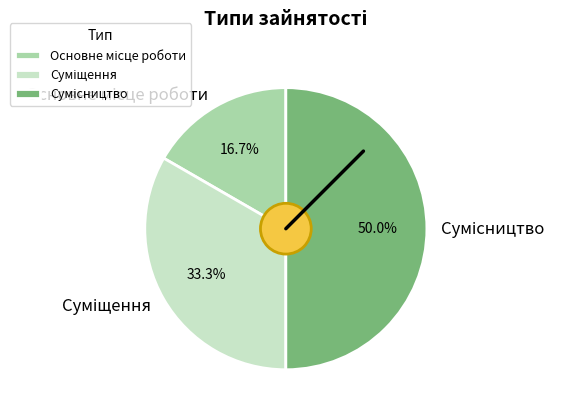

Count the number of slices in the pie.

3